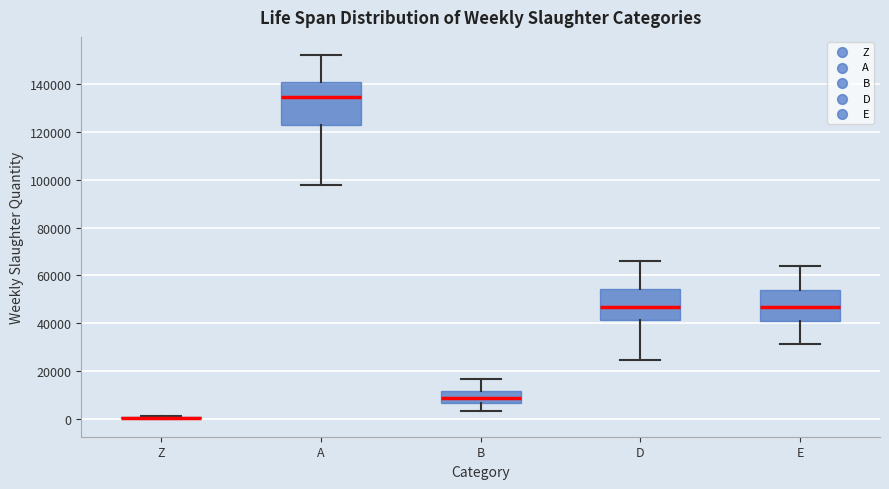

Reading left to right, read every box against the y-axis: the position of its median line, the range the box covers, and the ends of its whiskers. The values are not printed on the chart, so give them approximately, as read against the axis.

Z: box collapsed to a line at 0, whiskers 0 to 2000
A: median 134000, box 122000 to 142000, whiskers 98000 to 152000
B: median 8000, box 6000 to 12000, whiskers 4000 to 16000
D: median 46000, box 42000 to 54000, whiskers 24000 to 66000
E: median 46000, box 40000 to 54000, whiskers 32000 to 64000